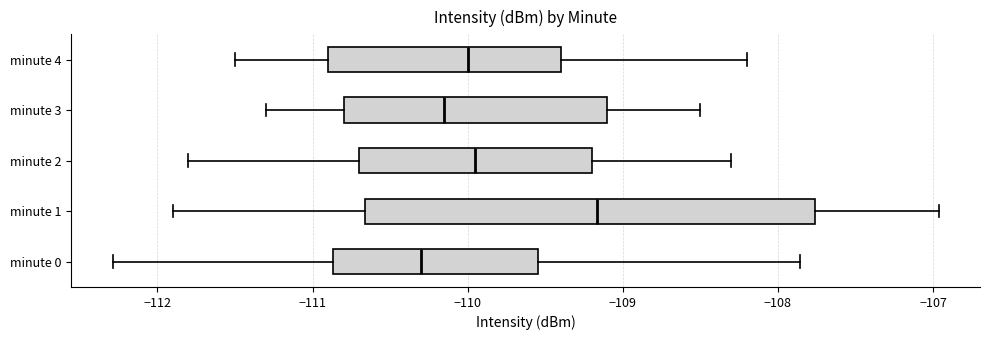

Reading bottom to top, read every box against the x-axis: the position of its median line, the range the box covers, and the ends of its whiskers. The values are not printed on the chart, so give them approximately, as read against the axis.

minute 0: median -110.3, box -110.9 to -109.5, whiskers -112.3 to -107.9
minute 1: median -109.2, box -110.7 to -107.8, whiskers -111.9 to -107.0
minute 2: median -109.9, box -110.7 to -109.2, whiskers -111.8 to -108.3
minute 3: median -110.1, box -110.8 to -109.1, whiskers -111.3 to -108.5
minute 4: median -110.0, box -110.9 to -109.4, whiskers -111.5 to -108.2